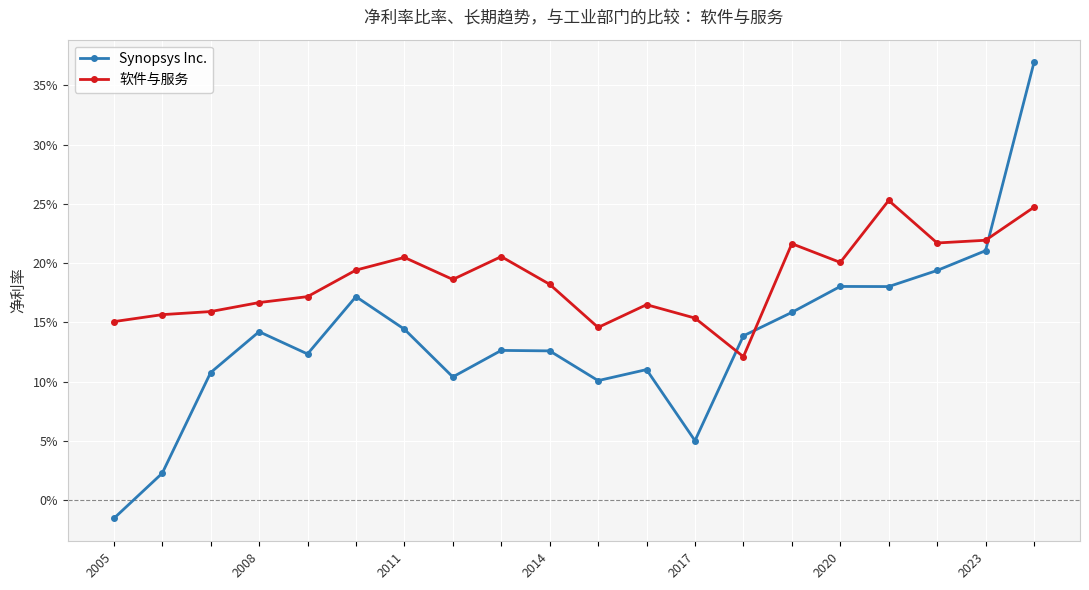

What are all the series names shown in the legend?

Synopsys Inc., 软件与服务